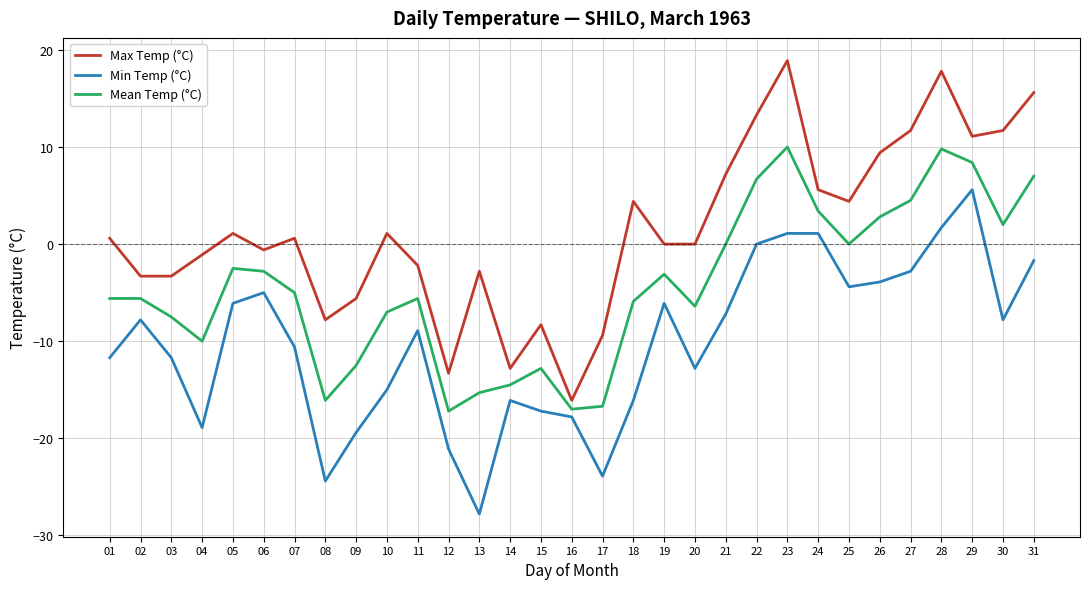

True or false: Mean Temp (°C) has a value of -16.7 at 17.

True